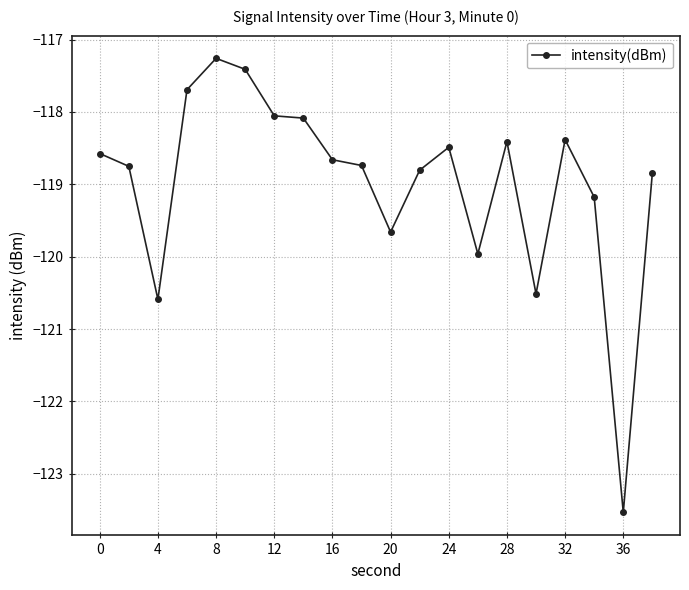

What is the average value?

-119.0